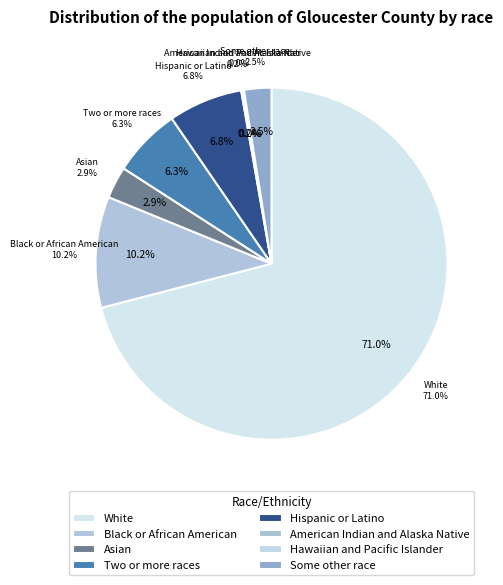

Does White represent more than half of the total?

Yes